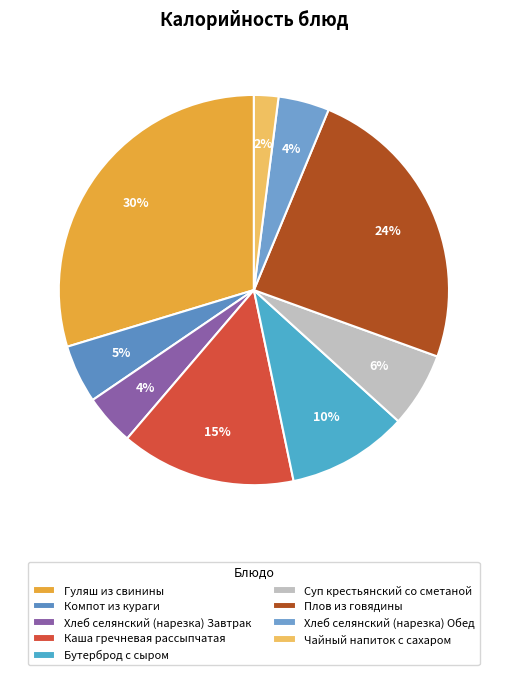

True or false: Компот из кураги accounts for 5% of the total.

True